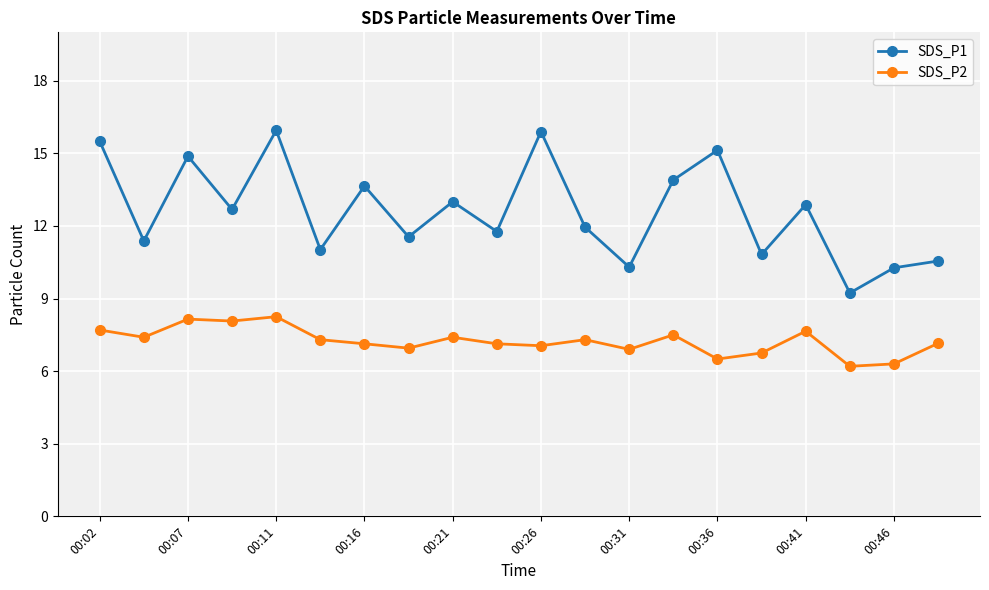

Count the number of categories in the chart.

20